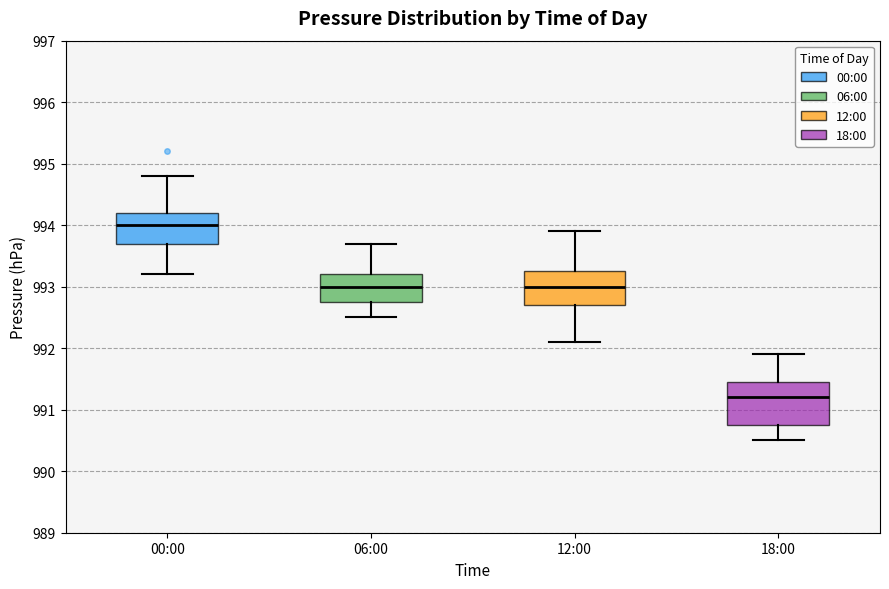

Reading left to right, transcribe this box plot: for each box, give where its median line is, the range the box spans, and where its two whiskers end, as read against the y-axis. The values are not printed on the chart, so give them approximately, as read against the axis.

00:00: median 994.0, box 993.7 to 994.2, whiskers 993.2 to 994.8
06:00: median 993.0, box 992.8 to 993.2, whiskers 992.5 to 993.7
12:00: median 993.0, box 992.7 to 993.3, whiskers 992.1 to 993.9
18:00: median 991.2, box 990.8 to 991.5, whiskers 990.5 to 991.9